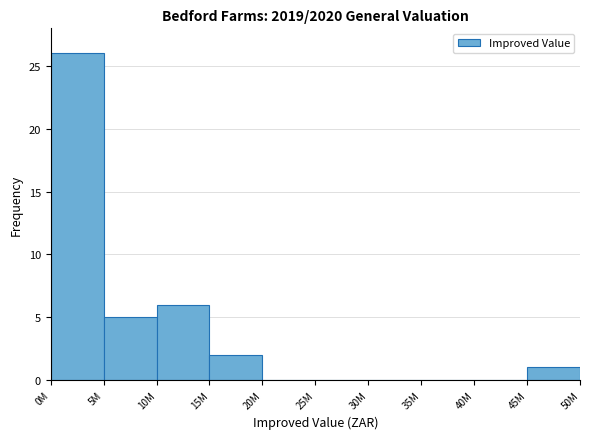

Reading left to right, transcribe all the data shown in this chart.

0M=26	5M=5	10M=6	15M=2	20M=0	25M=0	30M=0	35M=0	40M=0	45M=1